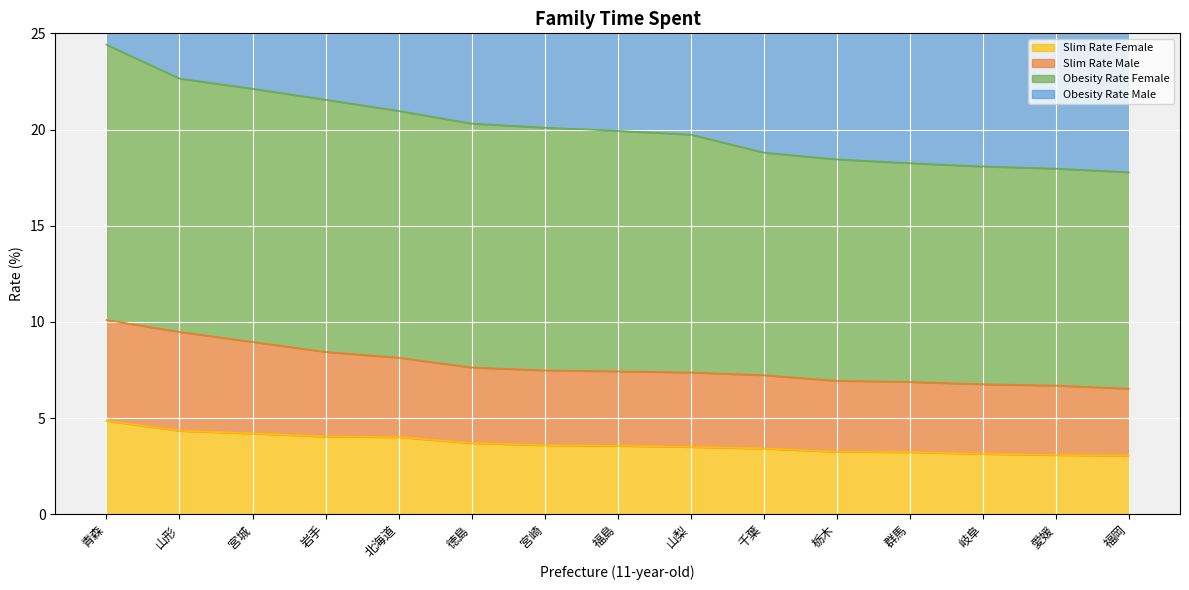

Reading right to left, list all the values displayed in this chart.

obesity_rate_male: 32.8	33.1	34.0	34.4	34.7	35.1	36.6	37.5	37.8	38.1	39.0	39.8	40.4	43.3	45.3
obesity_rate_female: 17.8	18.0	18.1	18.2	18.4	18.8	19.7	19.9	20.1	20.3	21.0	21.6	22.1	22.6	24.4
slim_rate_male: 6.5	6.7	6.8	6.9	6.9	7.2	7.4	7.4	7.5	7.6	8.1	8.4	9.0	9.5	10.1
slim_rate_female: 3.0	3.1	3.1	3.2	3.2	3.4	3.5	3.6	3.6	3.7	4.0	4.0	4.2	4.3	4.9